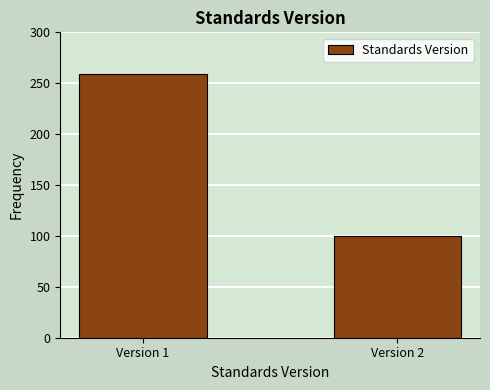

Reading left to right, transcribe all the data shown in this chart.

259	100